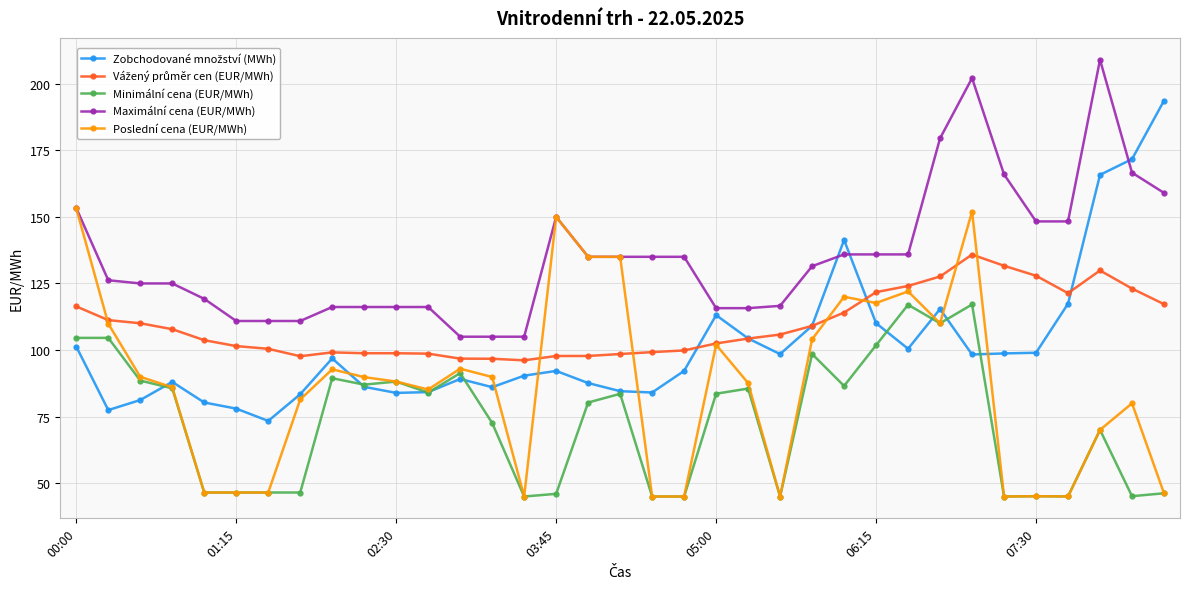

True or false: Poslední cena (EUR/MWh) has more than 0 interior local peaks.

True